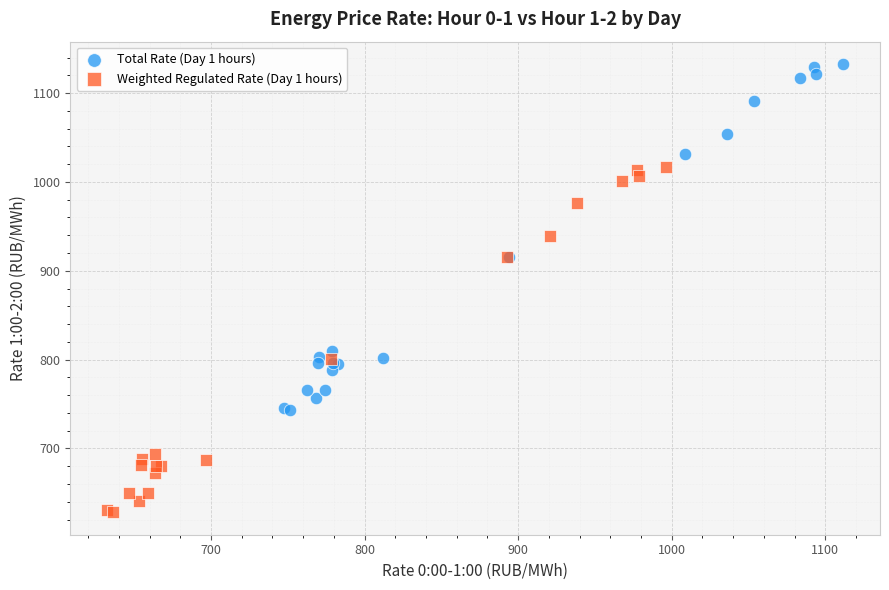

Which series reaches the minimum Y coordinate?

Weighted Regulated Rate (Day 1 hours)